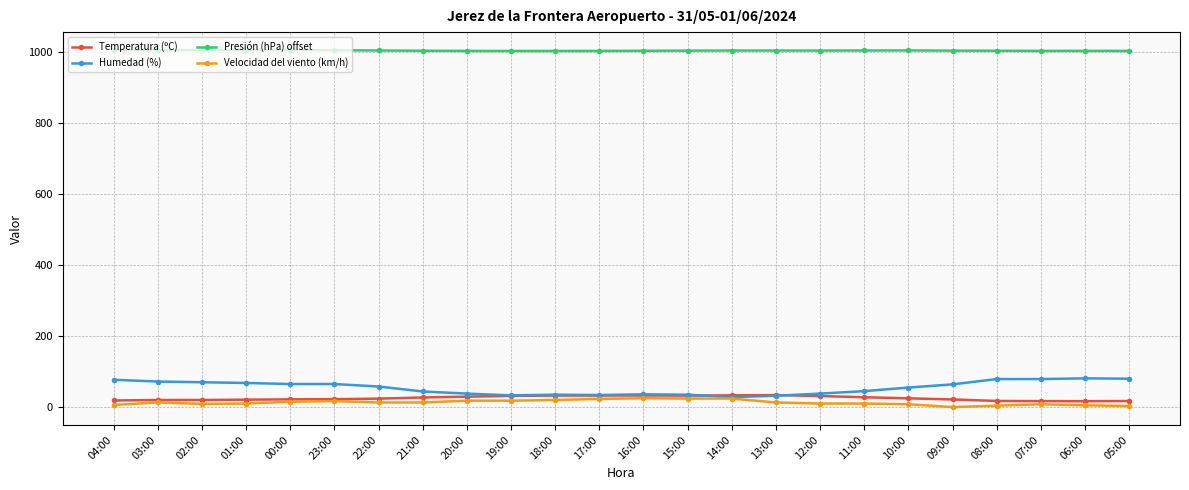

What is the label of the 20th point from the right?

00:00